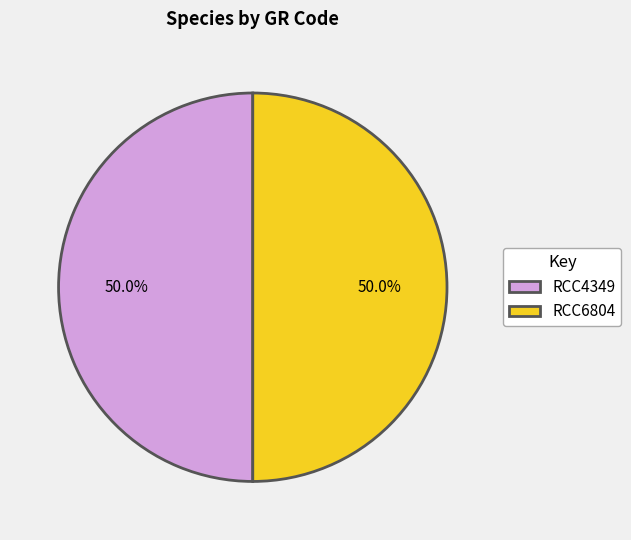

To the nearest percent, what is the combined percentage of RCC6804 and RCC4349?

100%